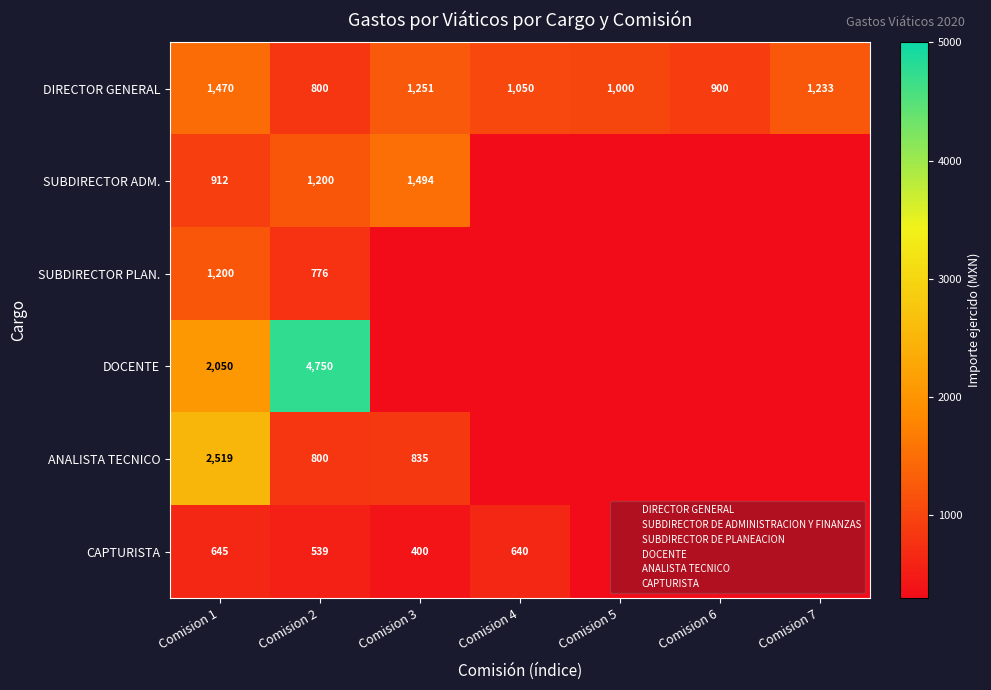

Read the DIRECTOR GENERAL value at Comision 3, to the nearest 100.

1300